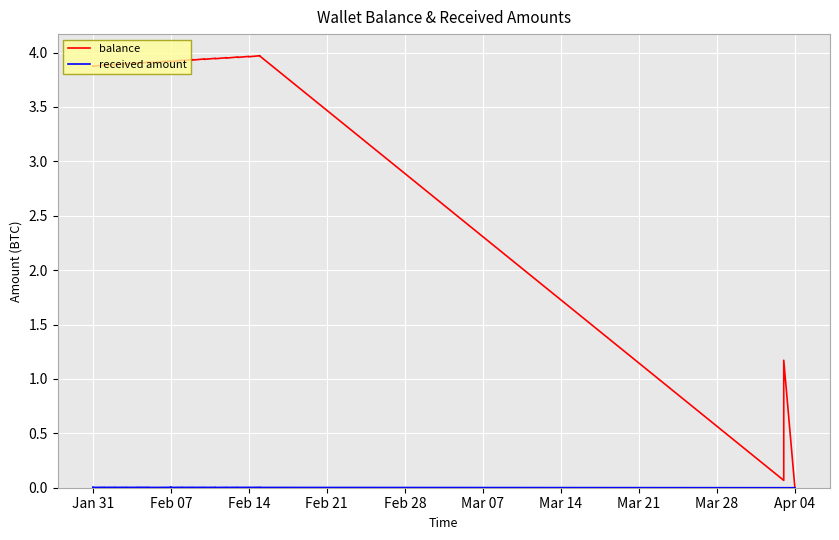

Rank the series by their average value, from lowest to highest.

received amount, balance